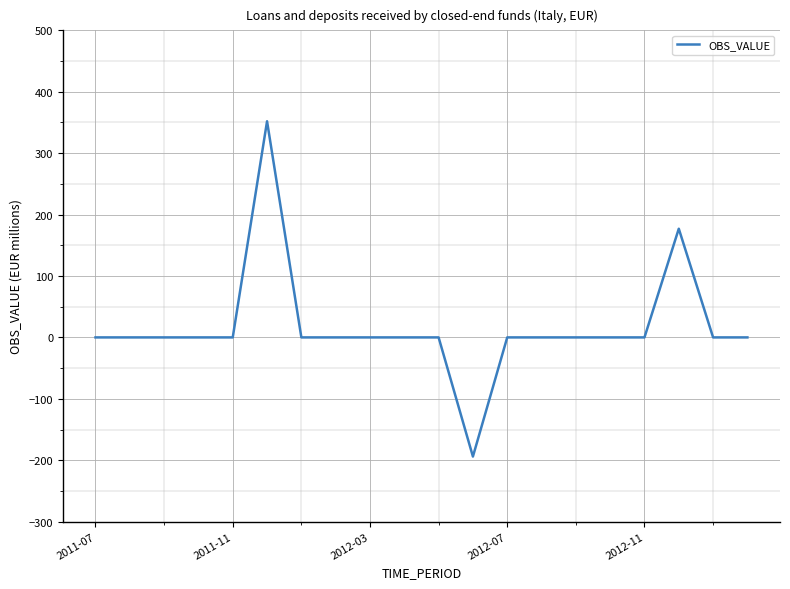

What is the sum of all values?

335